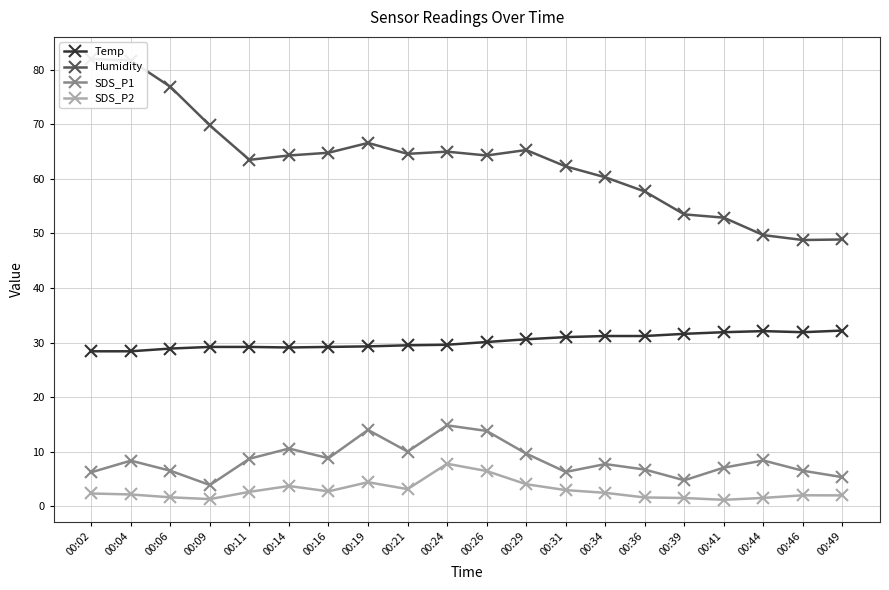

What is the value of the SDS_P1 point at the 15th from the left?

6.7